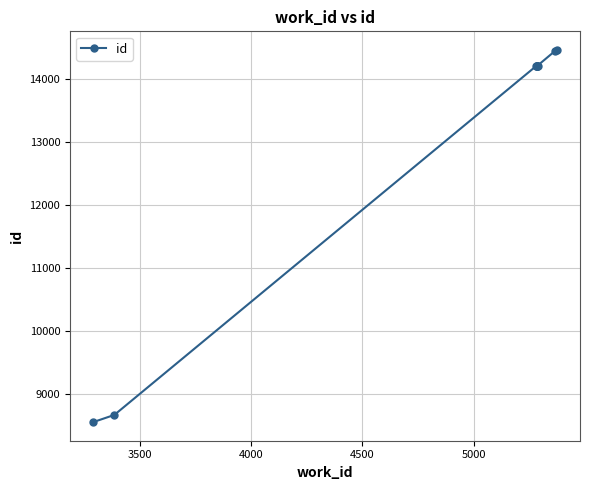

What is the value of the 1st point from the left?

8553